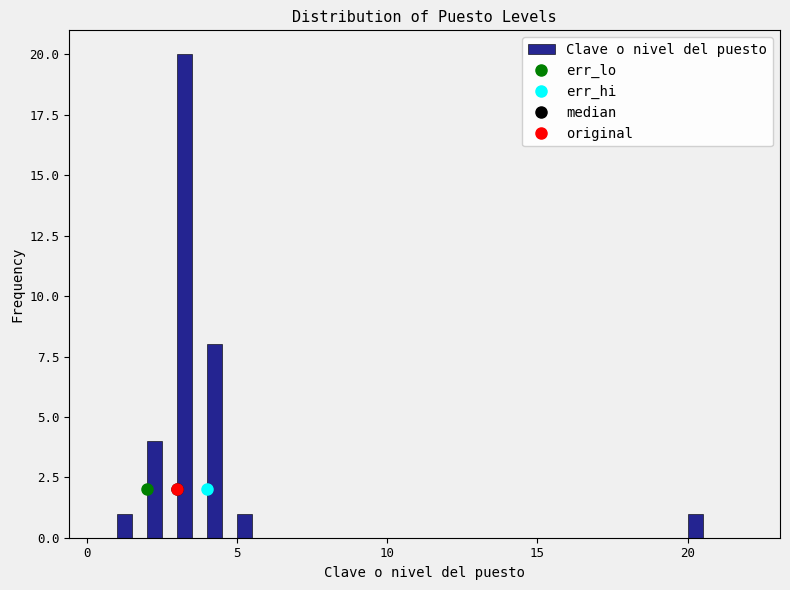

Read against the x-axis, roughly where is the centre of the tallest bar?

3.5